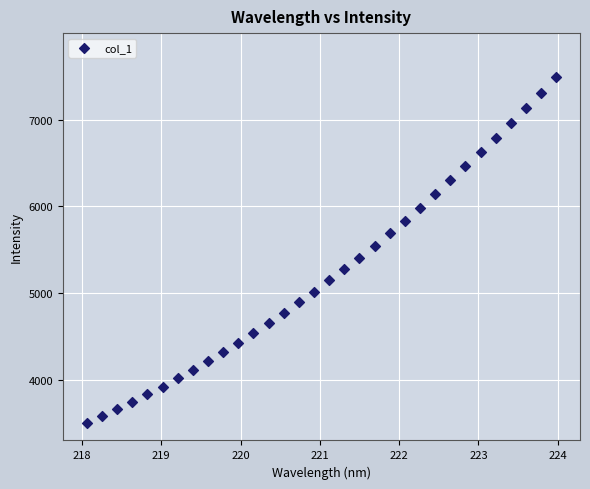

What is the range of X values (max minus min)?

5.9